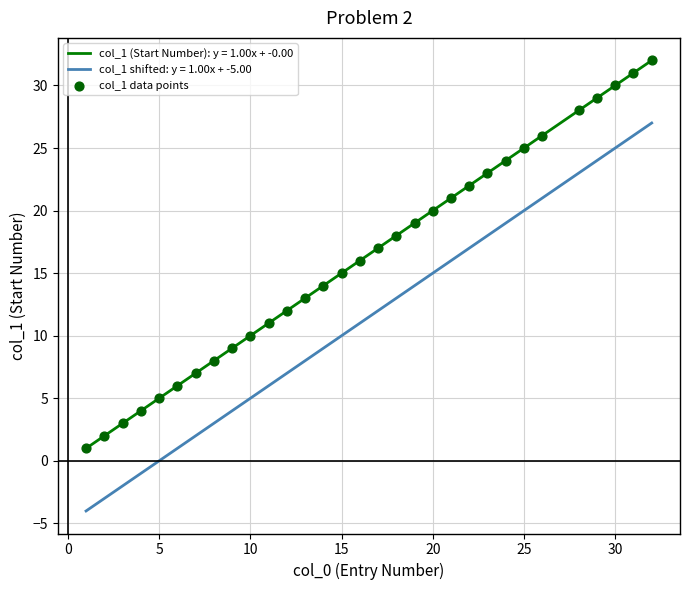

What is the minimum value for col_1 (Start Number): y = 1.00x + -0.00?

1.0